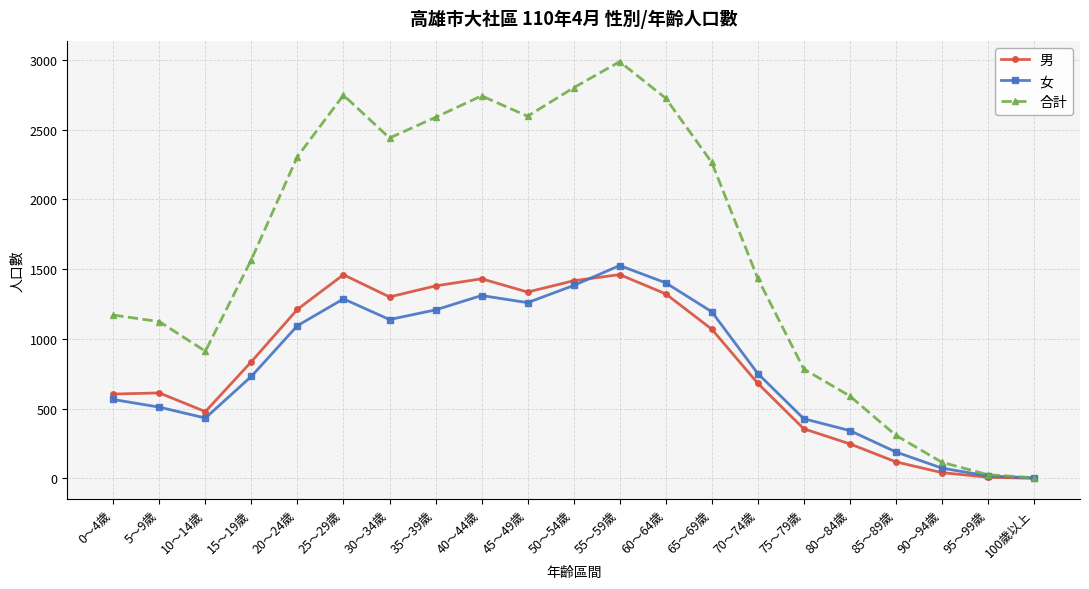

At which category is the sum across all series the highest?

55～59歲